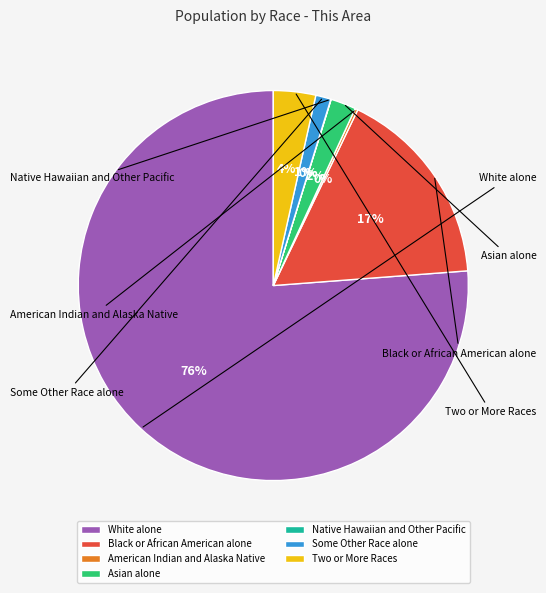

Count the number of slices in the pie.

7